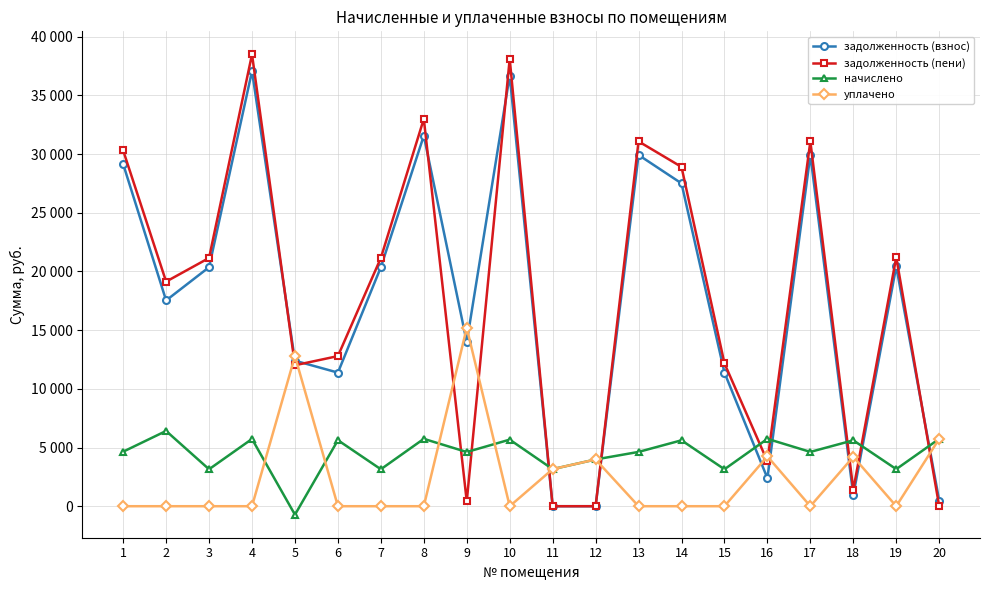

What are all the series names shown in the legend?

задолженность (взнос), задолженность (пени), начислено, уплачено